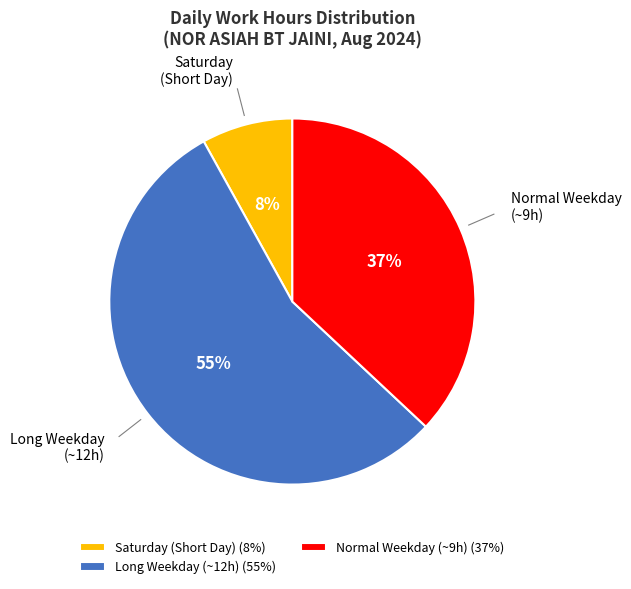

Count the number of slices in the pie.

3